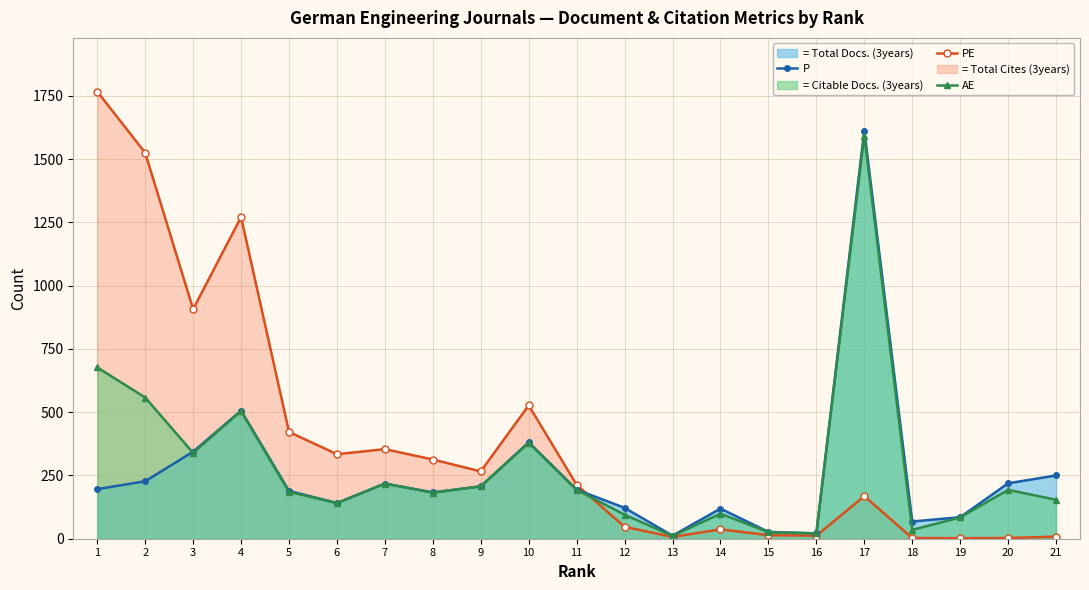

In P: Total Docs. (3years), how many points are lower than both neighbors (excluding endpoints)?

5